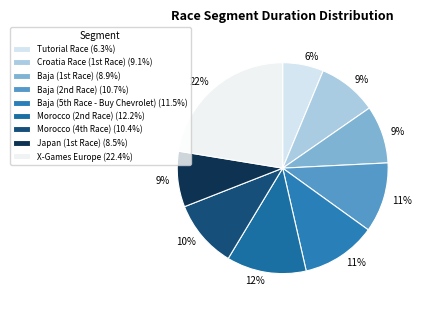

What is the largest slice in the pie chart?

X-Games Europe